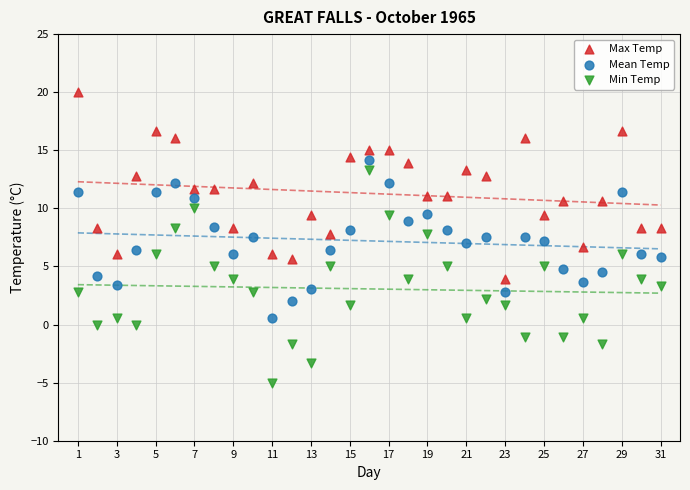

What is the X range (max minus min) for the scatter plot?

30.0